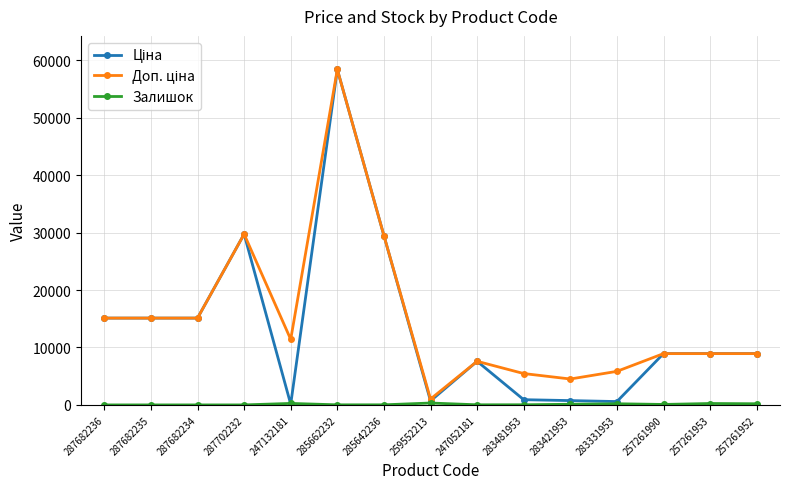

What is the greatest value displayed?

58426.5